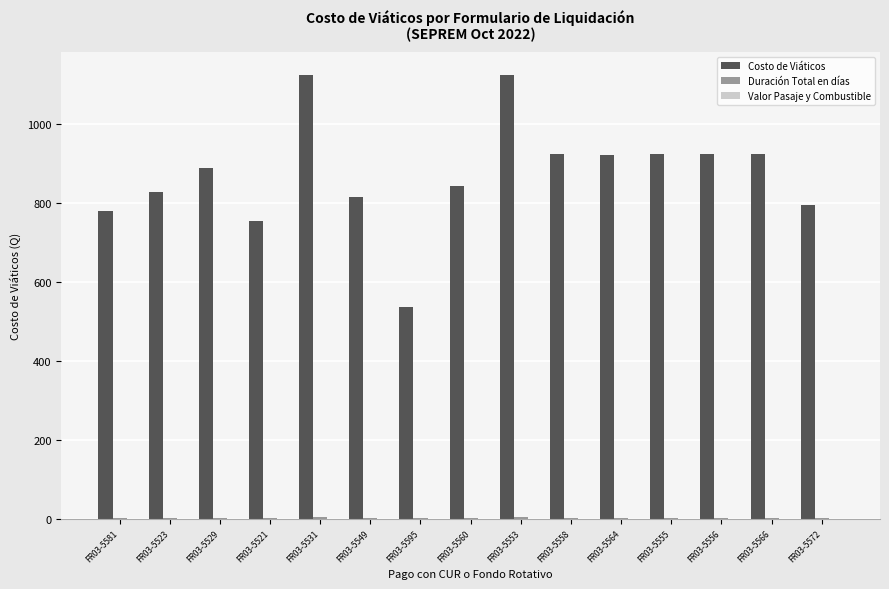

What is the sum of all Costo de Viáticos values?

13097.3